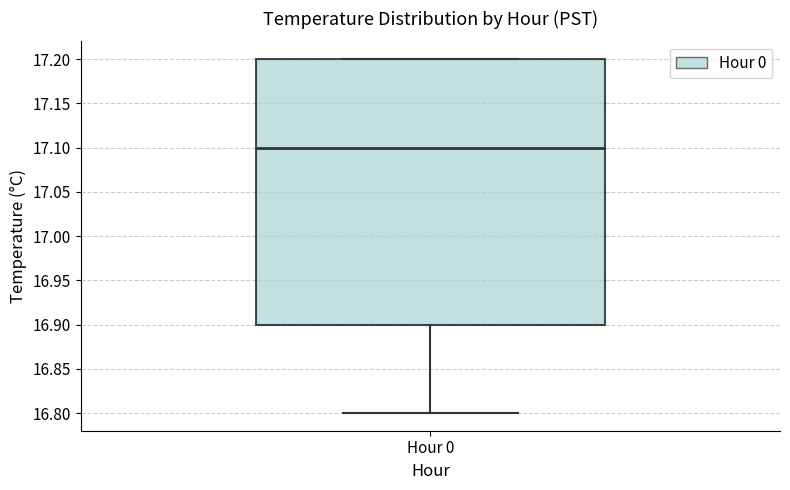

Read this box plot against the y-axis: the position of the median line, the range covered by the box, and the ends of both whiskers. The values are not printed on the chart, so give them approximately, as read against the axis.

median 17.1, box 16.9 to 17.2, whiskers 16.8 to 17.2